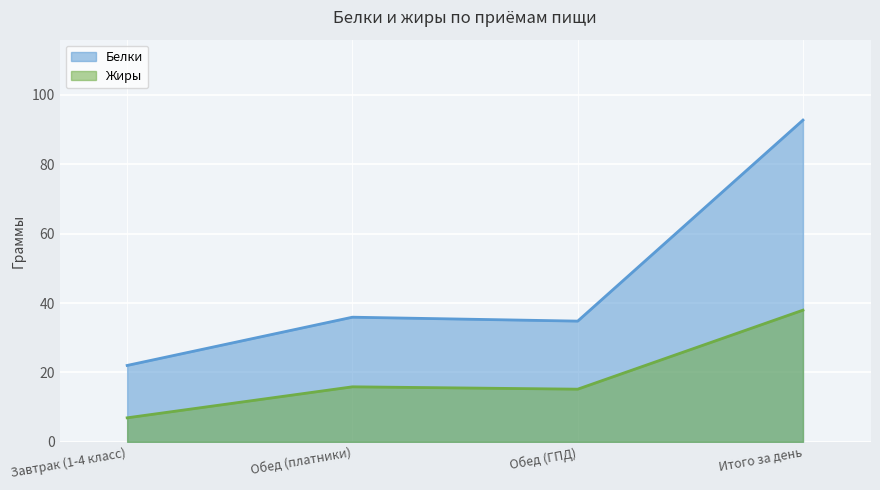

At how many categories does at least one series exceed 26?

3